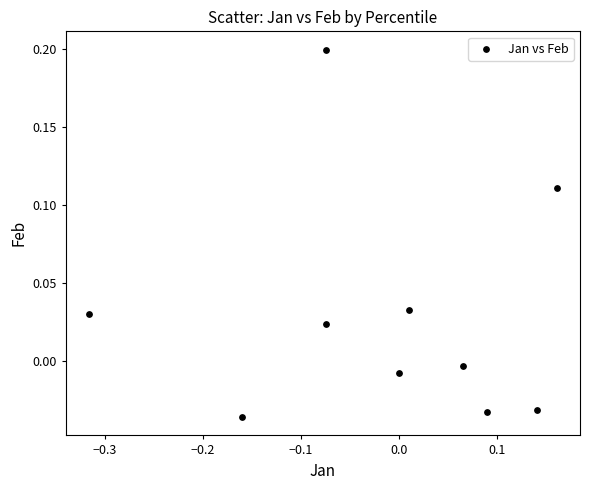

What is the range of X values (max minus min)?

0.5